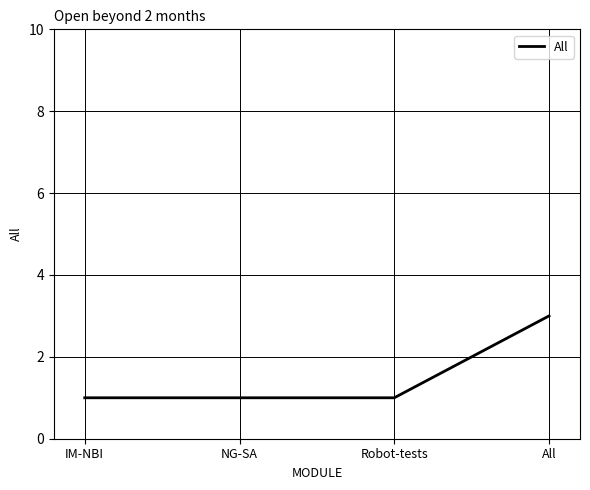

Which has a higher value, All or NG-SA?

All